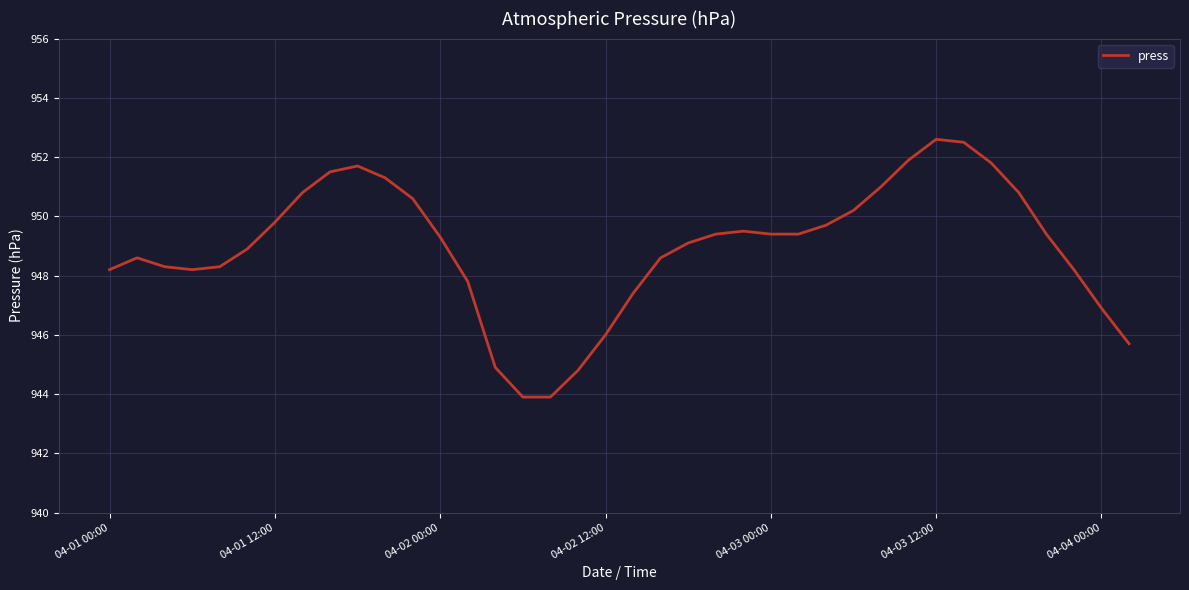

What is the greatest value displayed?

952.6